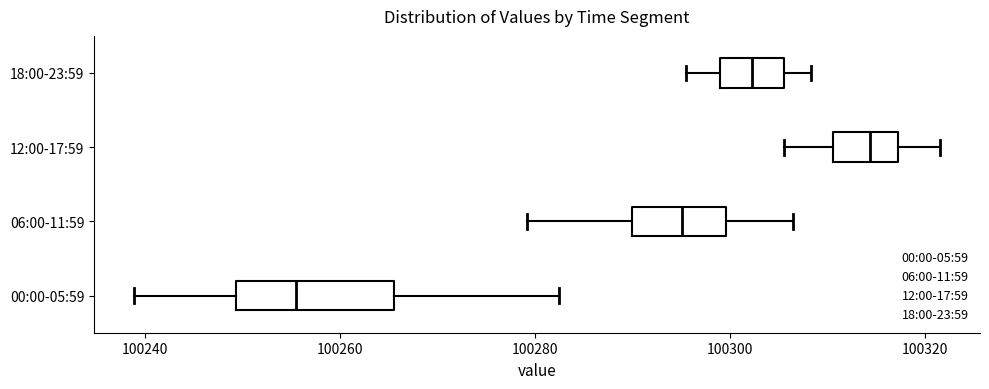

Which box has the furthest to the left median line?

00:00-05:59